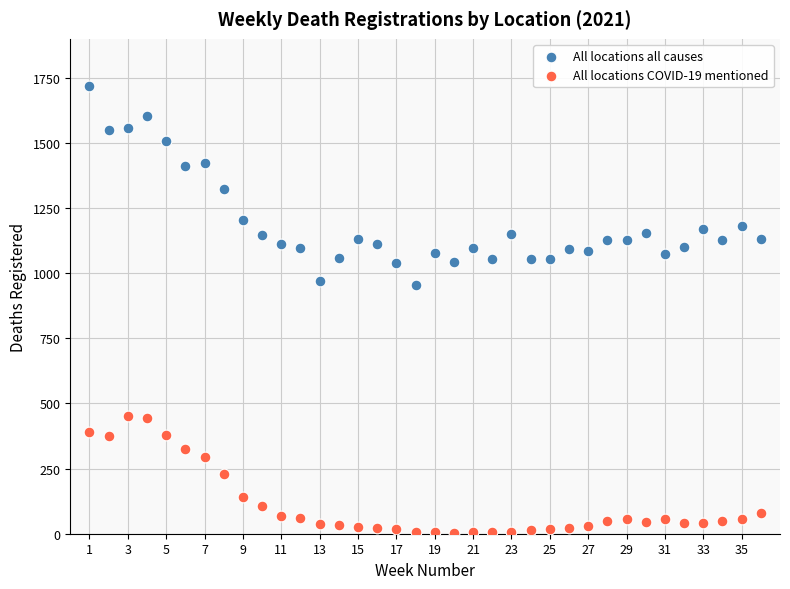

Which series has the widest spread of Y values?

All locations all causes